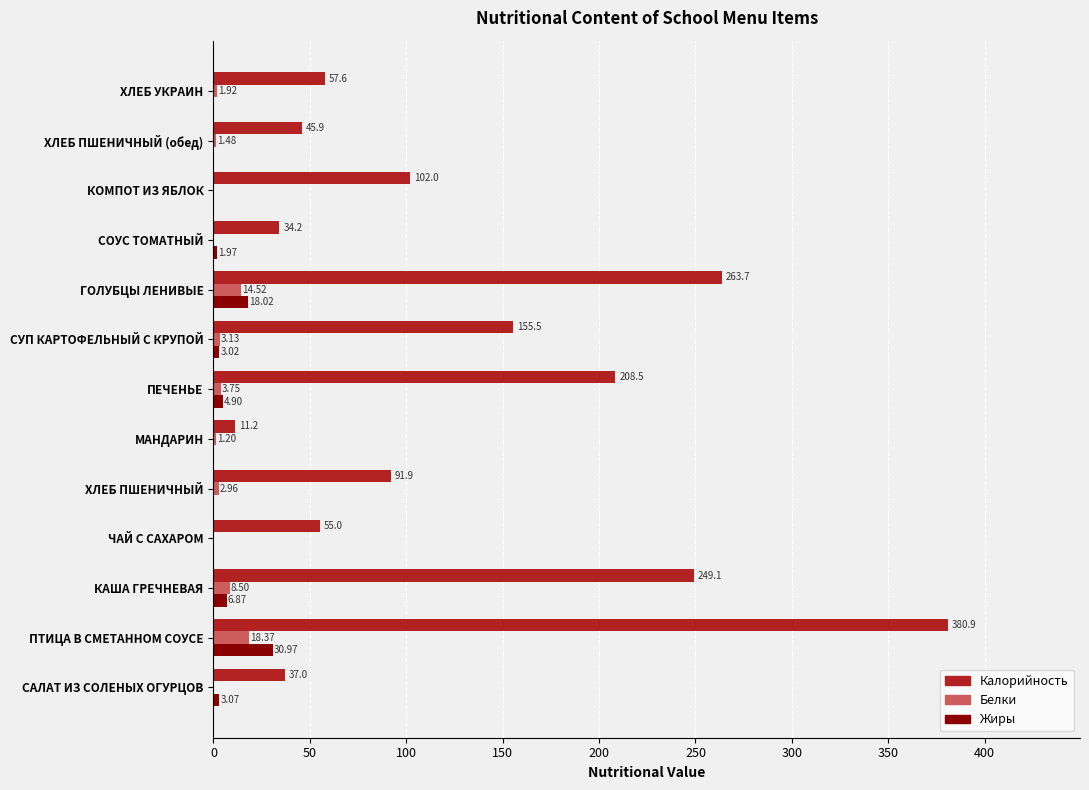

Between ПТИЦА В СМЕТАННОМ СОУСЕ and СУП КАРТОФЕЛЬНЫЙ С КРУПОЙ, which series saw the biggest shift?

Калорийность